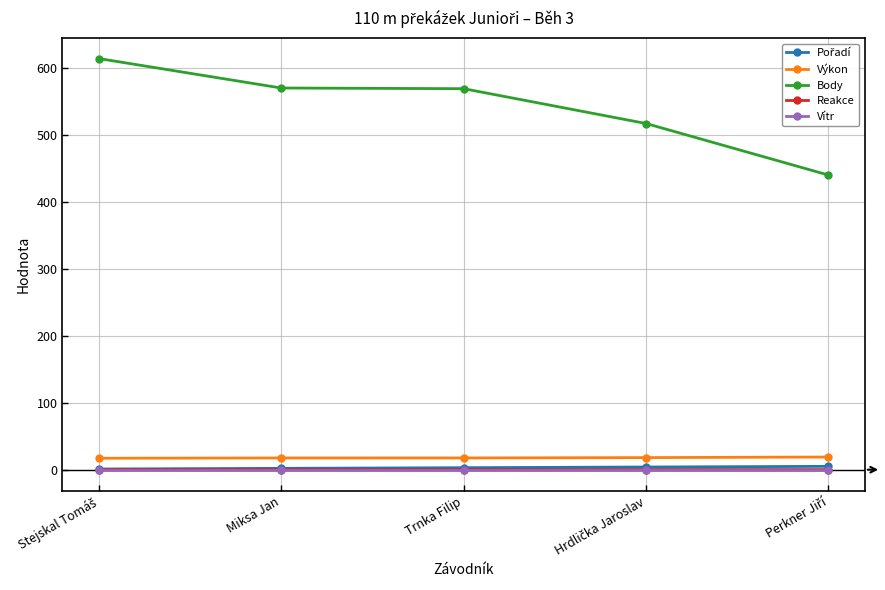

What is the maximum value for Body?

614.0